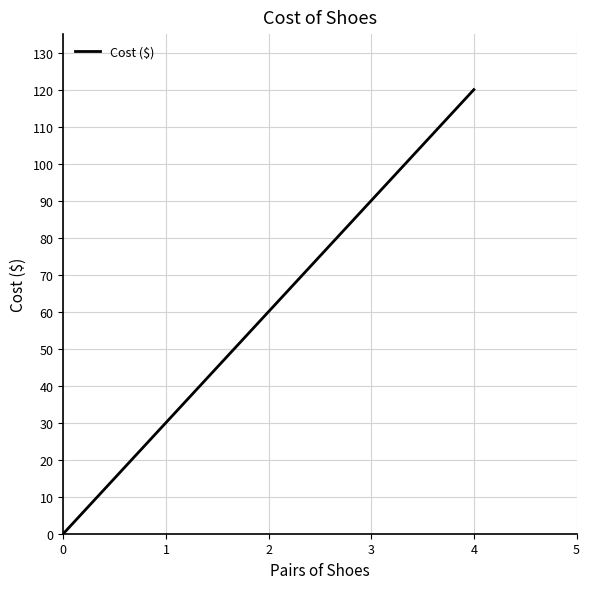

At which category does the chart reach its peak across all series?

4